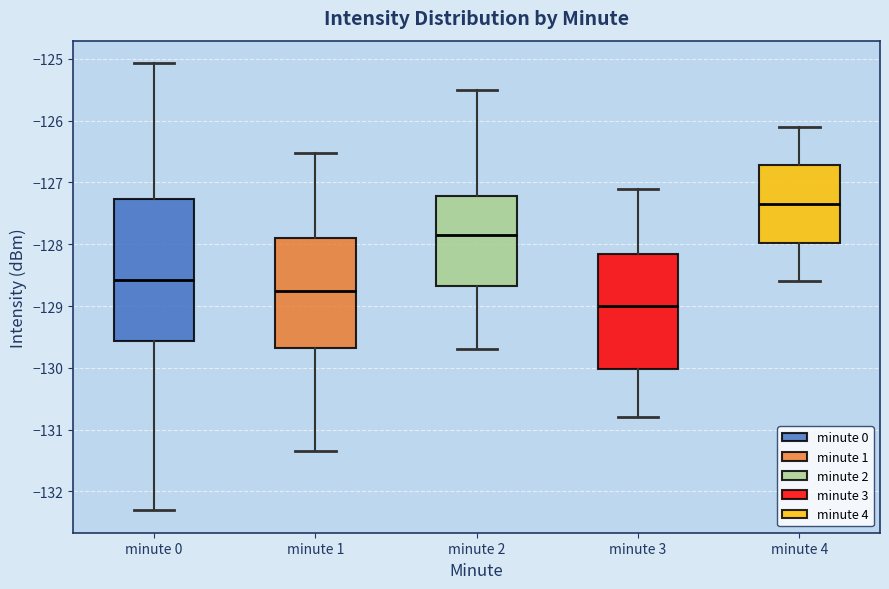

Reading left to right, transcribe this box plot: for each box, give where its median line is, the range the box spans, and where its two whiskers end, as read against the y-axis. The values are not printed on the chart, so give them approximately, as read against the axis.

minute 0: median -128.6, box -129.6 to -127.3, whiskers -132.3 to -125.1
minute 1: median -128.7, box -129.7 to -127.9, whiskers -131.3 to -126.5
minute 2: median -127.8, box -128.7 to -127.2, whiskers -129.7 to -125.5
minute 3: median -129.0, box -130.0 to -128.1, whiskers -130.8 to -127.1
minute 4: median -127.3, box -128.0 to -126.7, whiskers -128.6 to -126.1